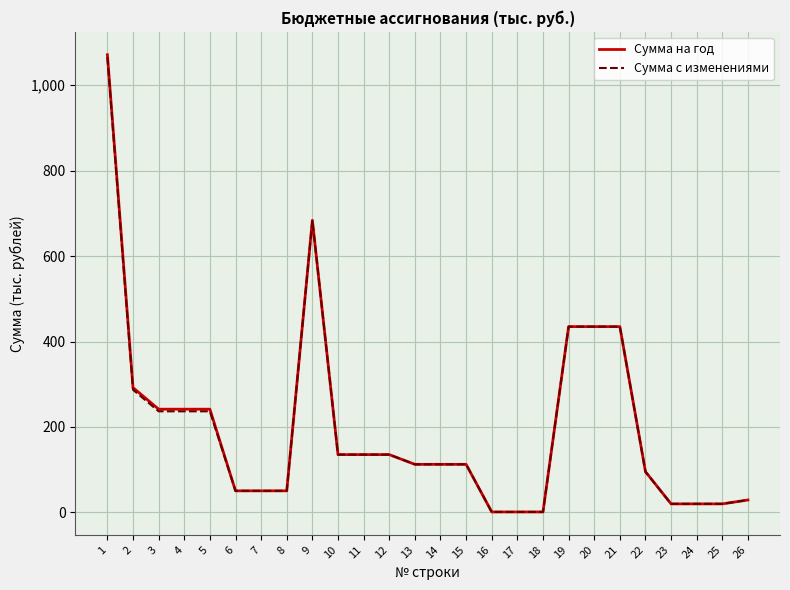

Is it true that Сумма с изменениями equals 135.3 at 12?

True